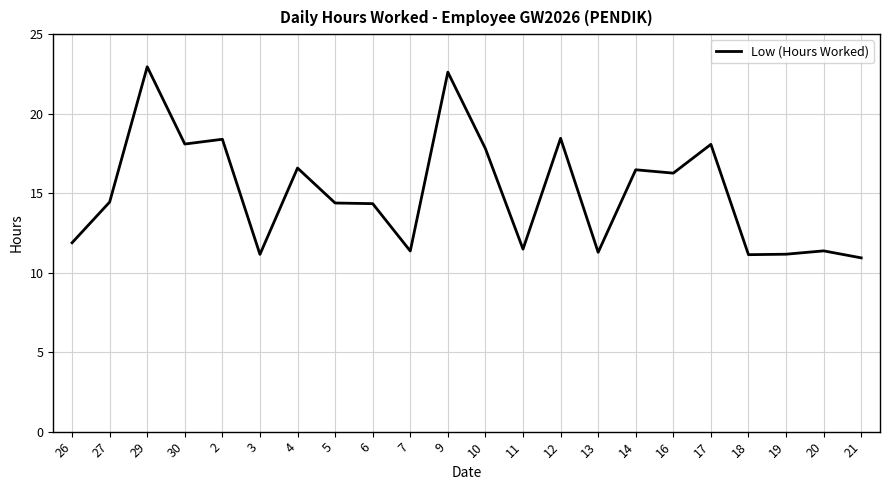

True or false: the data shows 22.8 at 6.

False